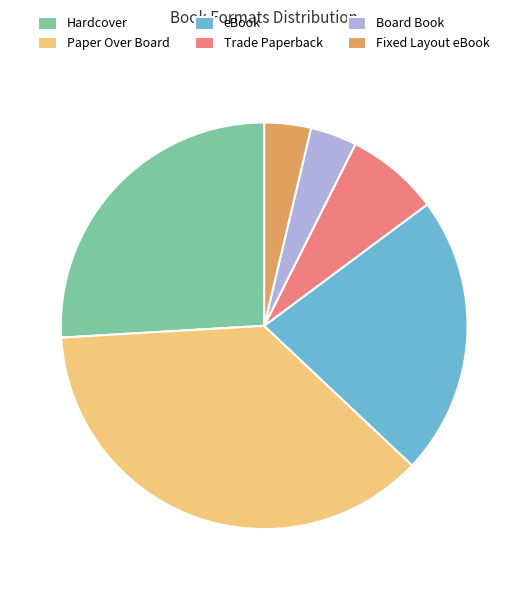

Combined, do eBook and Board Book account for over 50%?

No